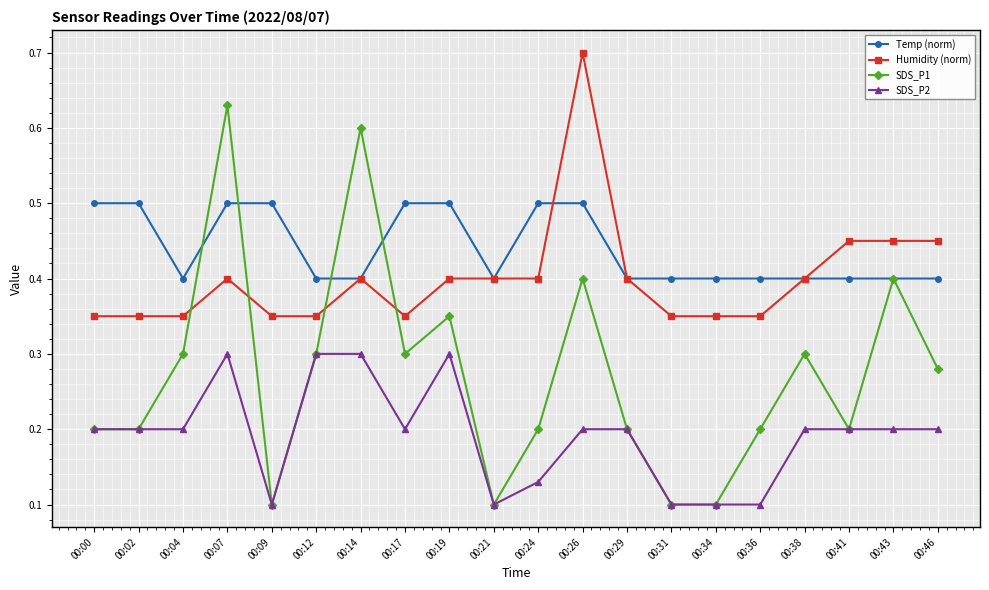

List the series in order of their peak value, highest first.

Humidity (norm), SDS_P1, Temp (norm), SDS_P2